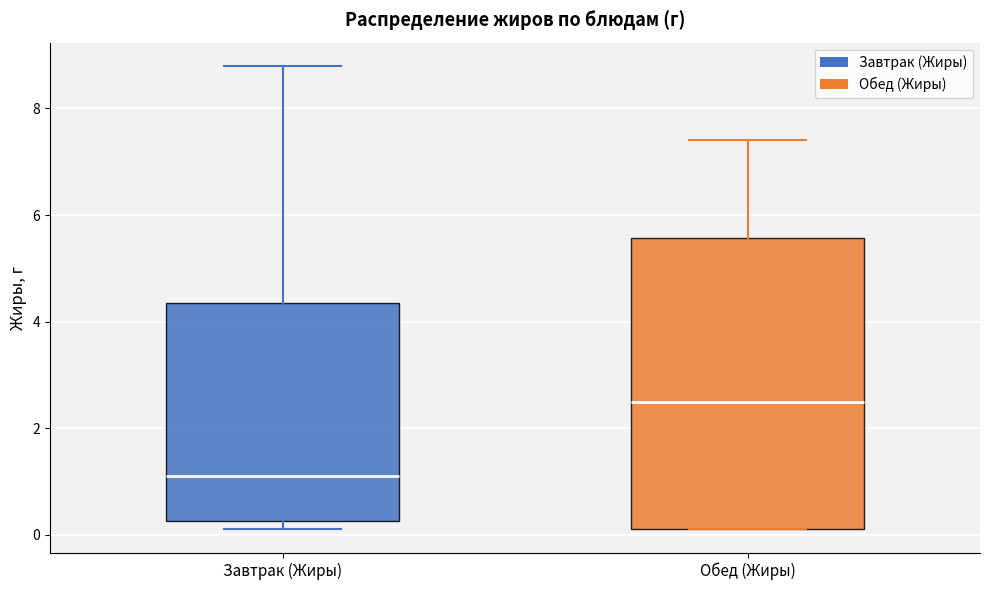

Where does the median line of the box for Обед (Жиры) sit on the y-axis? The values are not printed on the chart, so give them approximately, as read against the axis.

2.6